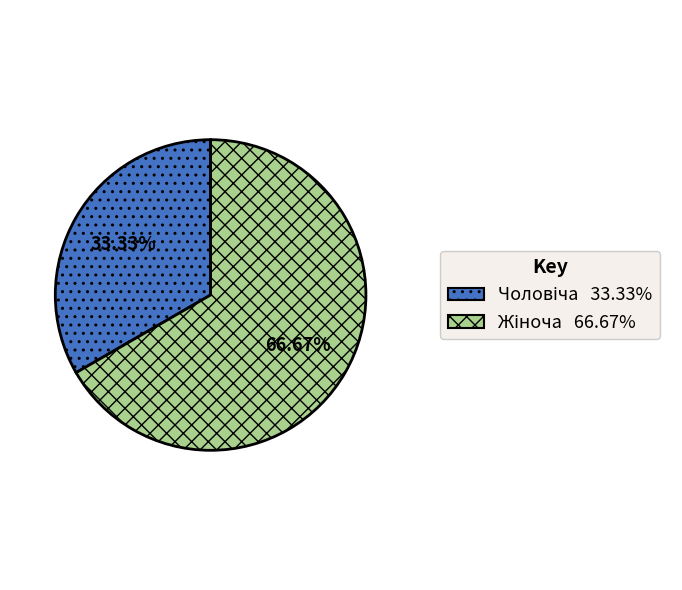

Is there a majority slice in this chart?

Yes